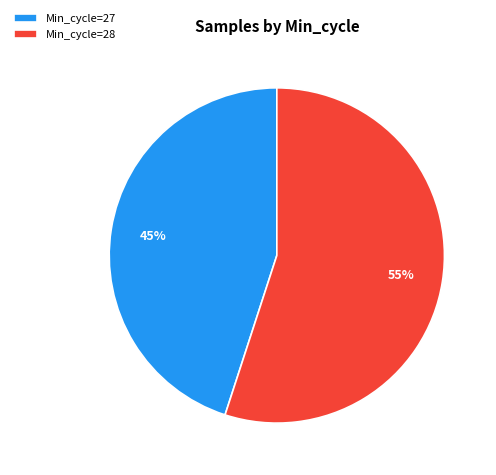

Is it true that Min_cycle=28 is 61% of the pie?

False